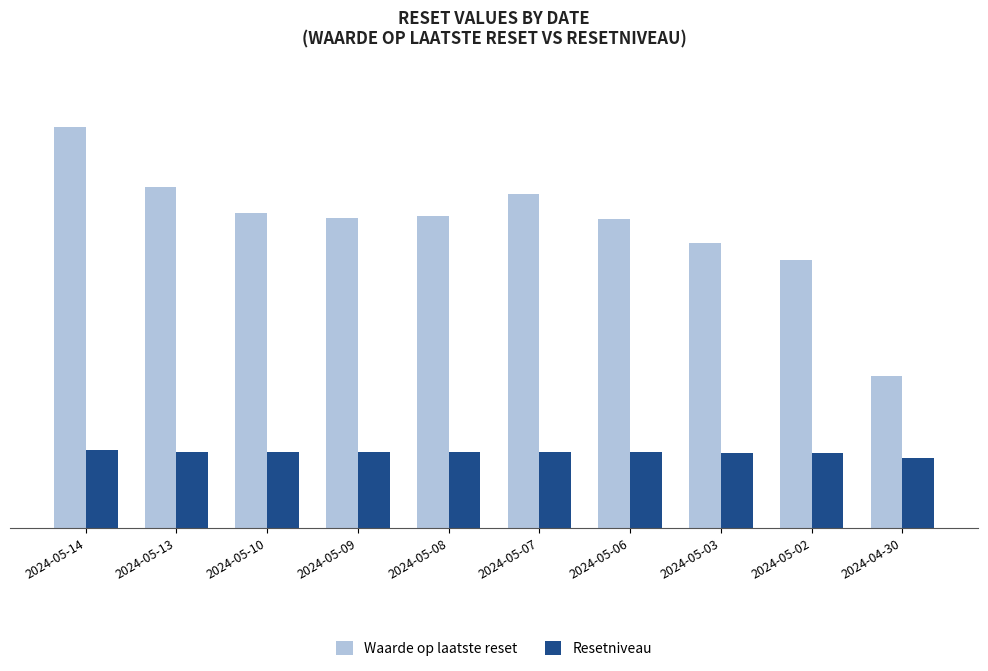

What is the total value across all series at 2024-05-06?

75.8